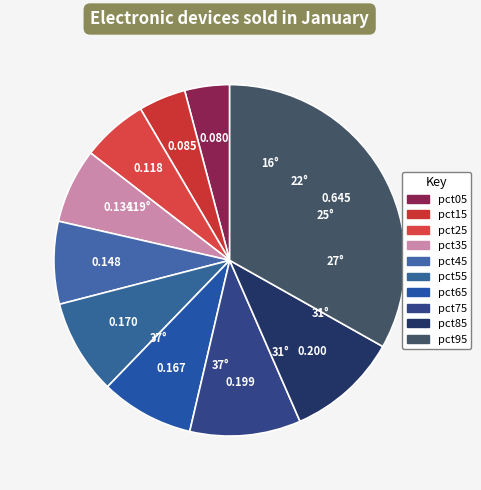

Is the sum of pct75 and pct25 greater than half?

No